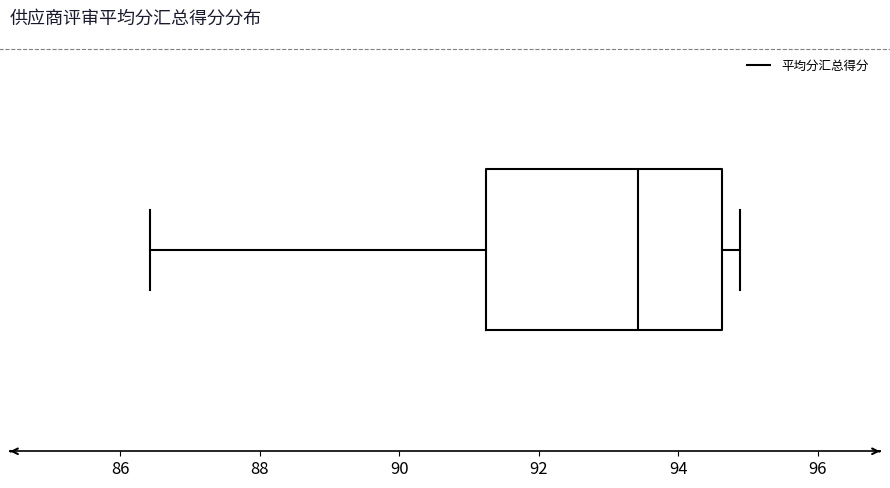

Read this box plot against the x-axis: the position of the median line, the range covered by the box, and the ends of both whiskers. The values are not printed on the chart, so give them approximately, as read against the axis.

median 93.4, box 91.2 to 94.6, whiskers 86.4 to 94.8